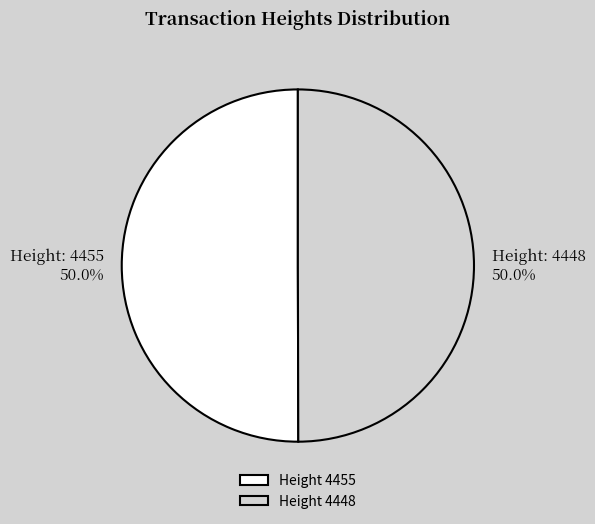

Combined, what portion of the pie is Height 4455 and Height 4448?

100.0%